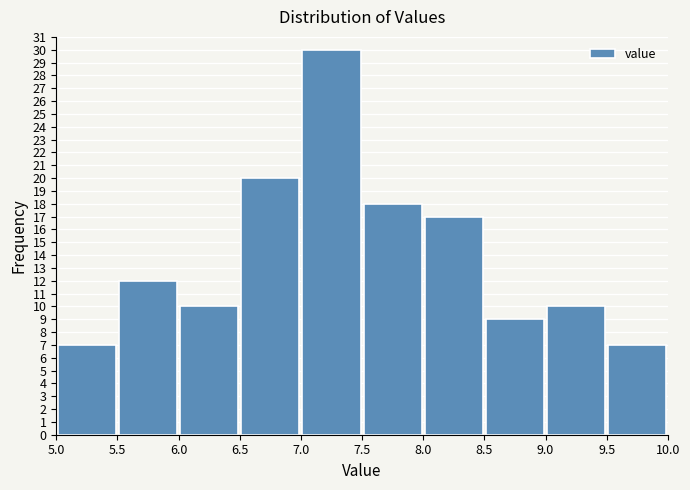

What is the height of the bar covering 8.5 to 9.0 on the x-axis? The values are not printed on the chart, so give them approximately, as read against the axis.

9